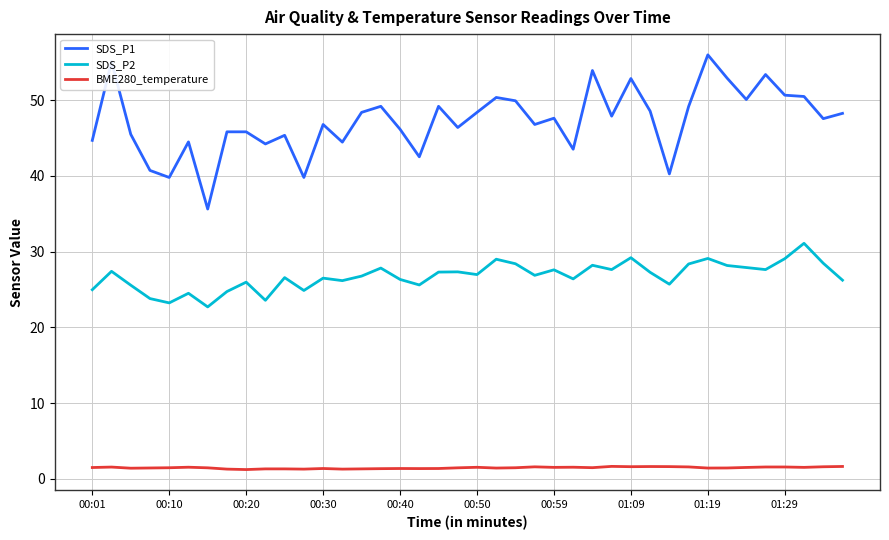

At how many categories does at least one series exceed 33?

40